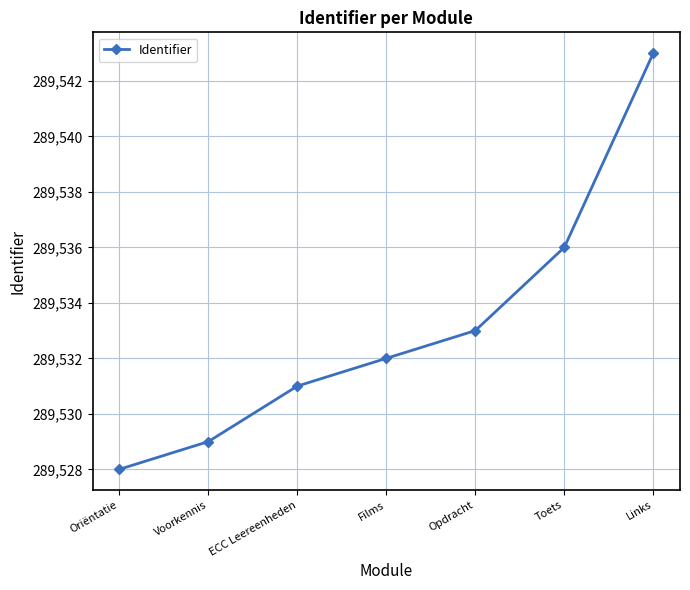

What is the greatest value displayed?

289543